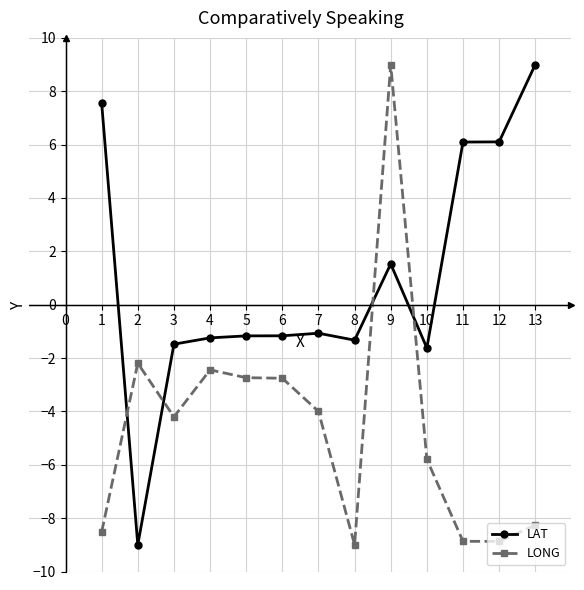

What is the highest value of the LONG series?

9.0